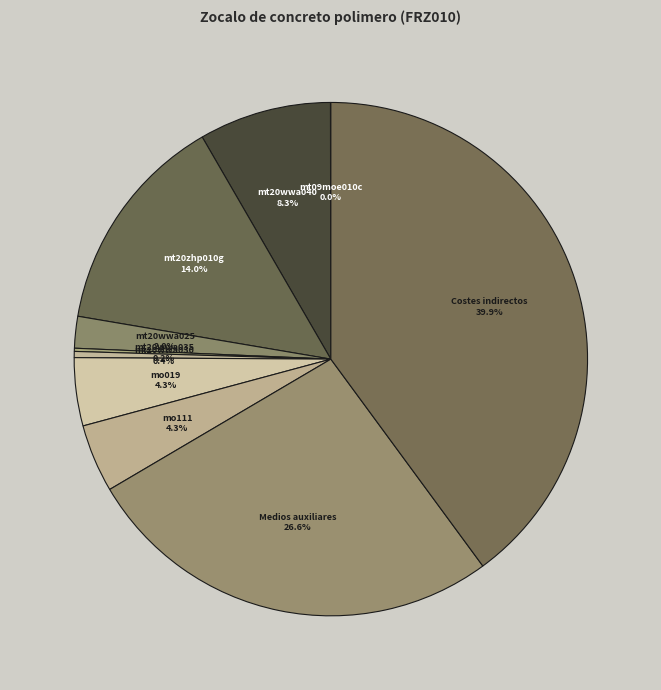

To the nearest percent, what is the difference between the largest and smallest slice percentages?

40%